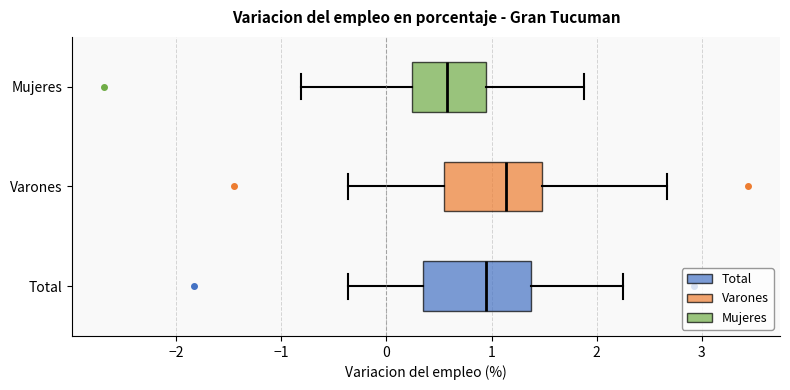

Where is the right edge of the box for Varones on the x-axis? The values are not printed on the chart, so give them approximately, as read against the axis.

1.5